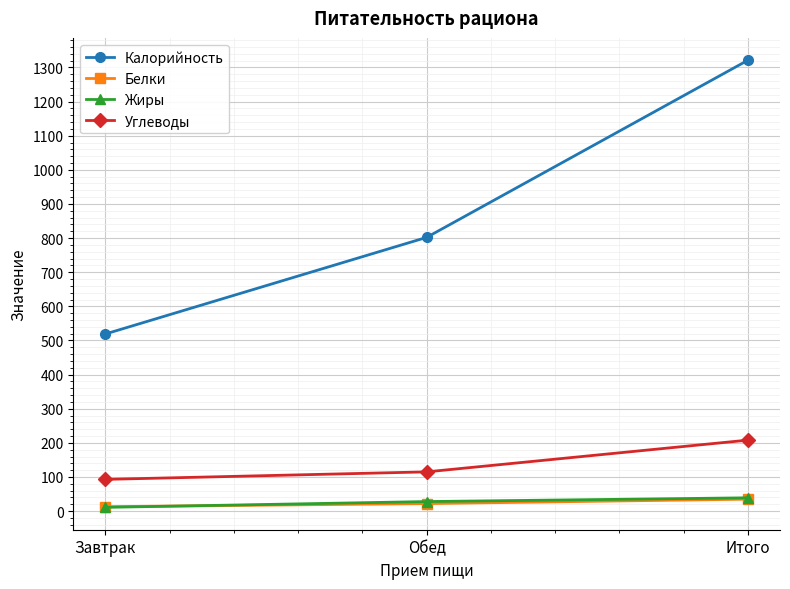

What is the minimum value shown in the chart?

11